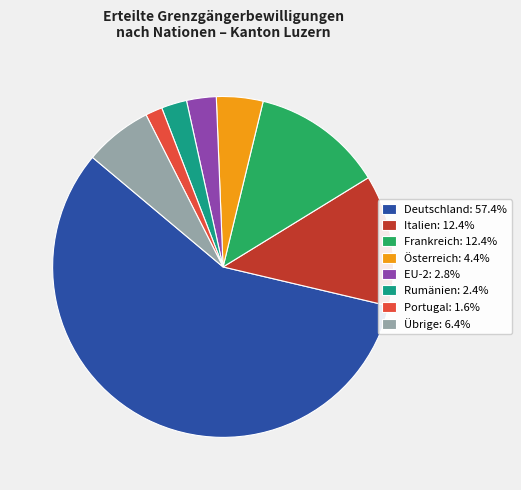

Combined, do Deutschland: 57.4% and EU-2: 2.8% account for over 50%?

Yes